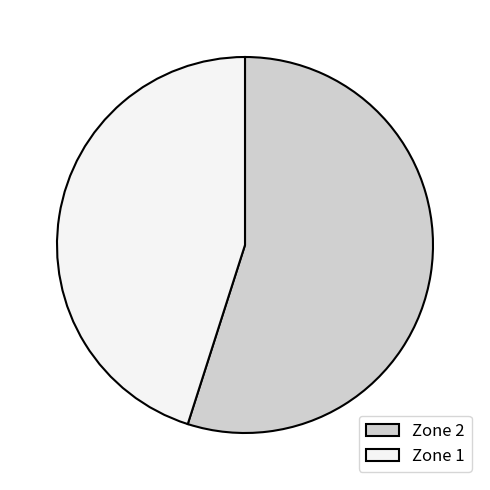

Which has a higher value, Zone 2 or Zone 1?

Zone 2